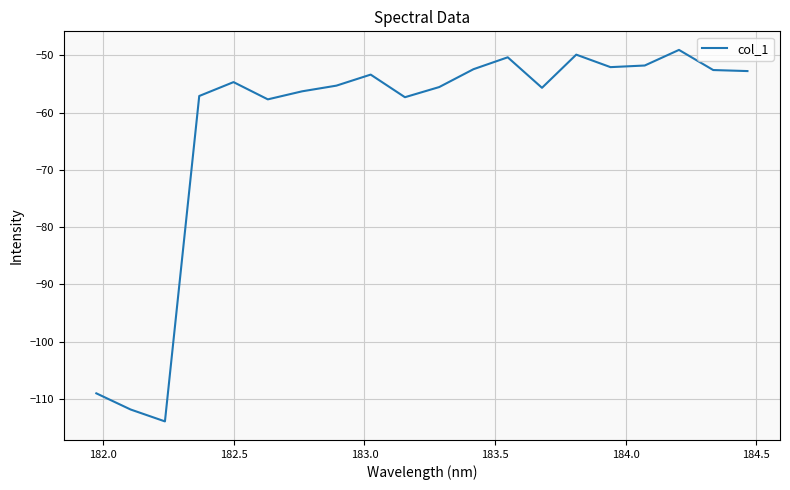

What is the greatest value displayed?

-49.1